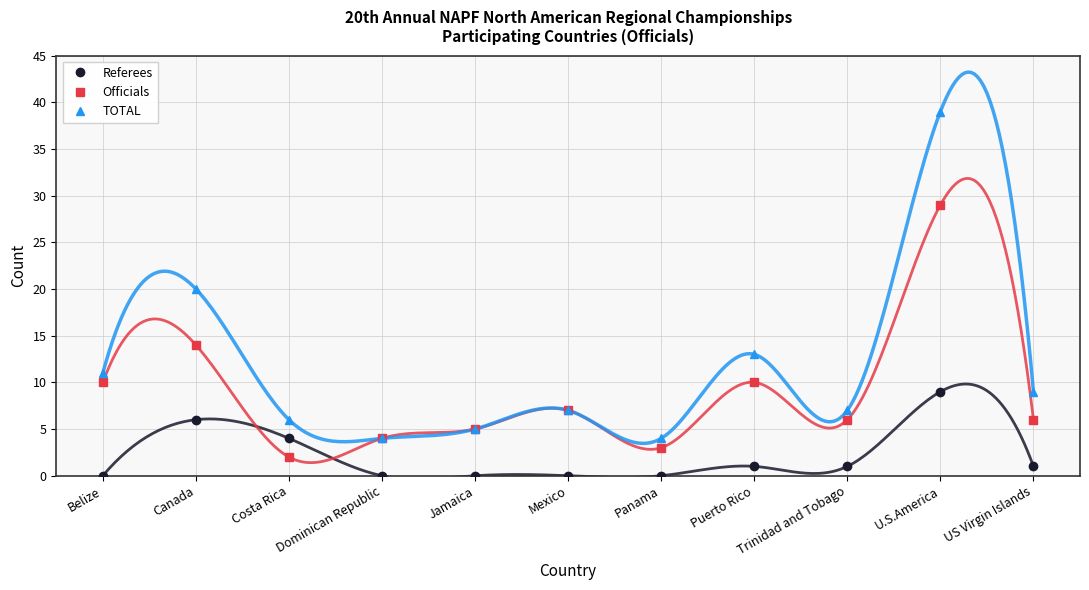

In TOTAL, how many points are higher than both neighbors (excluding endpoints)?

4